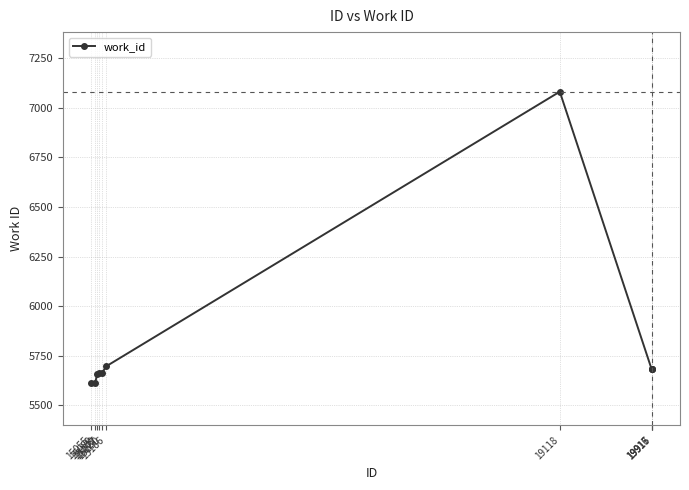

What is the change in value from 15186 to 19916?

-16